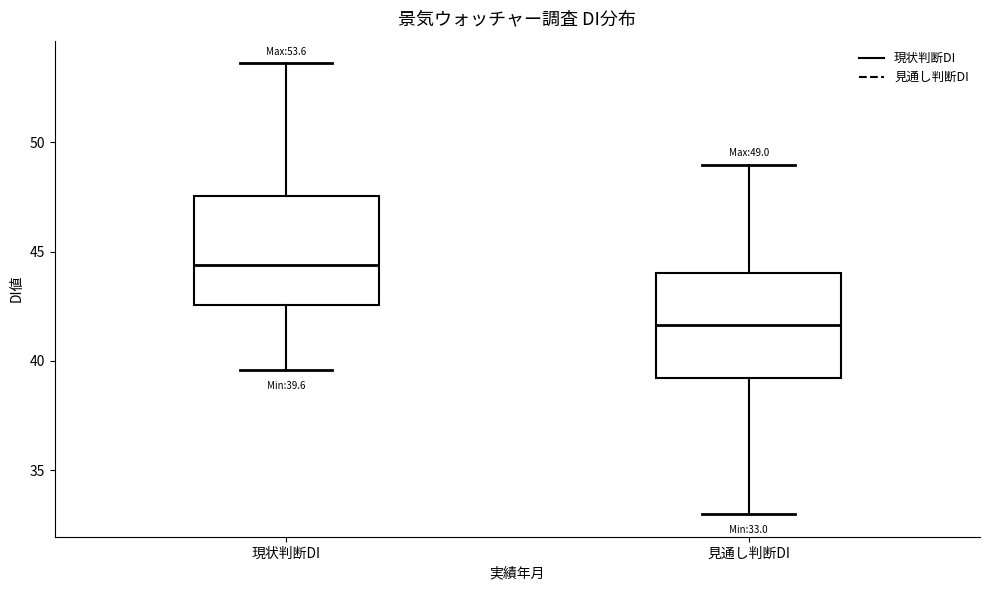

Which box has the highest median line?

現状判断DI